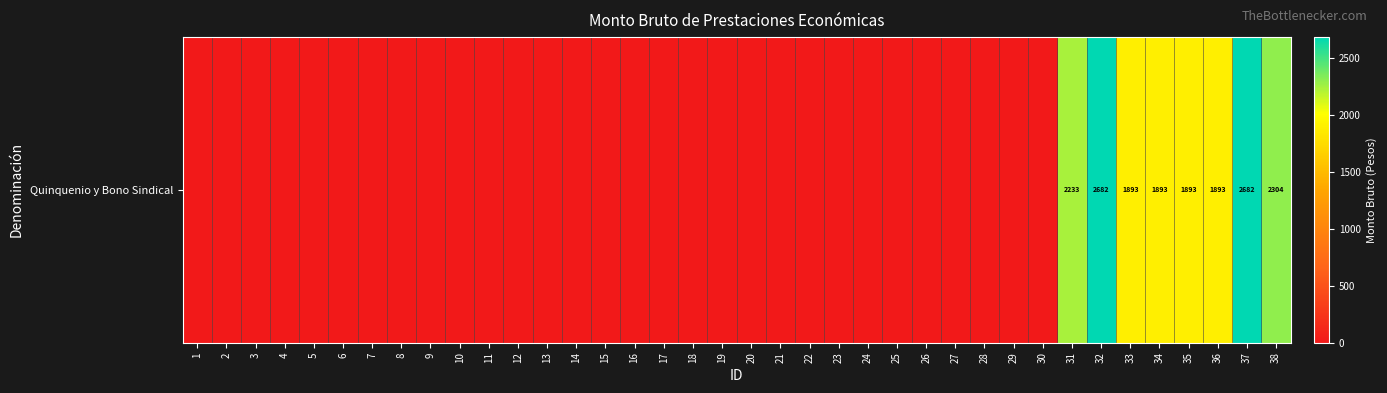

Rank the categories by value from highest to lowest.

32, 37, 38, 31, 33, 34, 35, 36, 1, 2, 3, 4, 5, 6, 7, 8, 9, 10, 11, 12, 13, 14, 15, 16, 17, 18, 19, 20, 21, 22, 23, 24, 25, 26, 27, 28, 29, 30